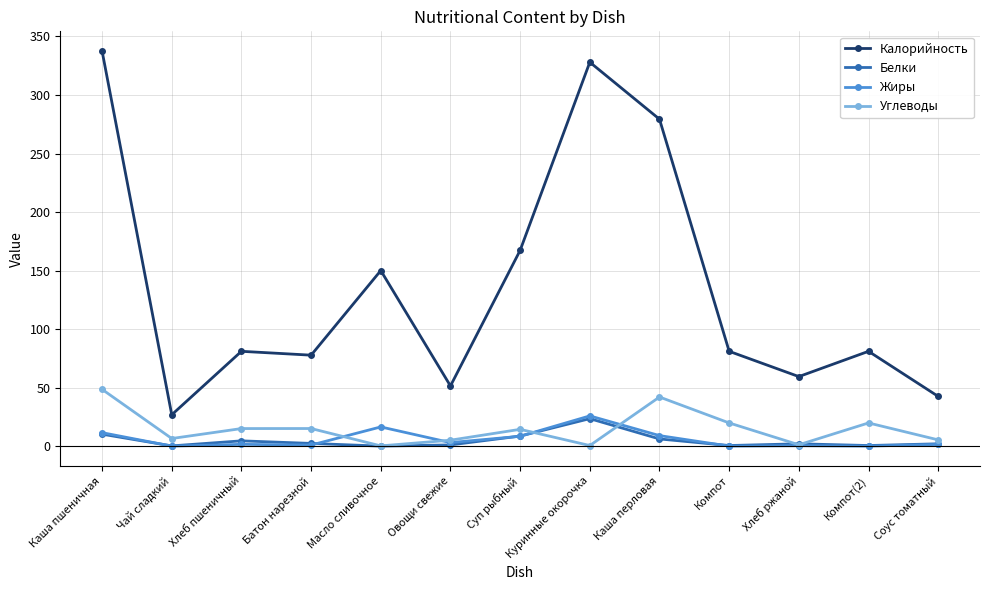

What is the greatest value displayed?

337.5